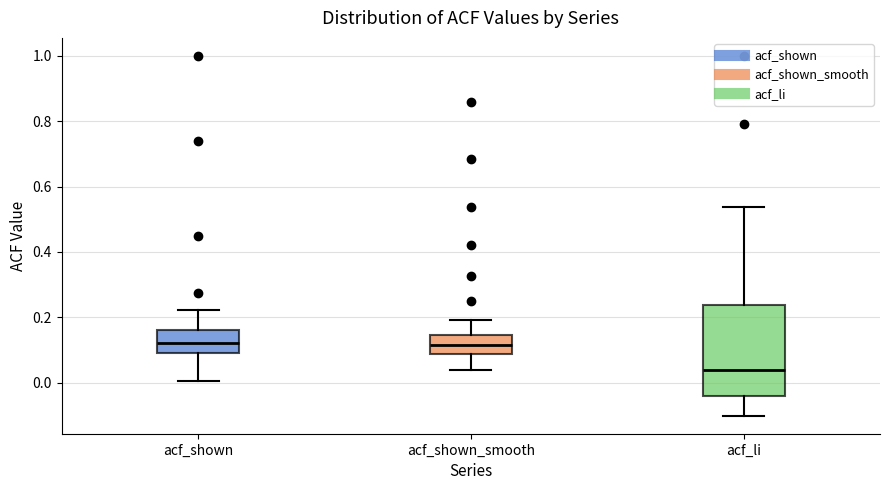

Where does the median line of the box for acf_shown sit on the y-axis? The values are not printed on the chart, so give them approximately, as read against the axis.

0.12